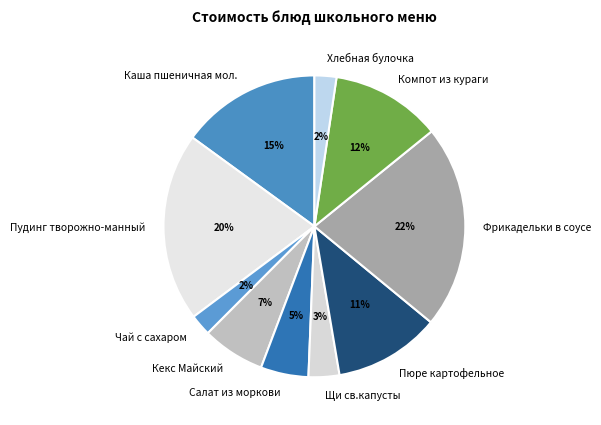

To the nearest percent, what is the difference between the Чай с сахаром and Щи св.капусты slice percentages?

1%